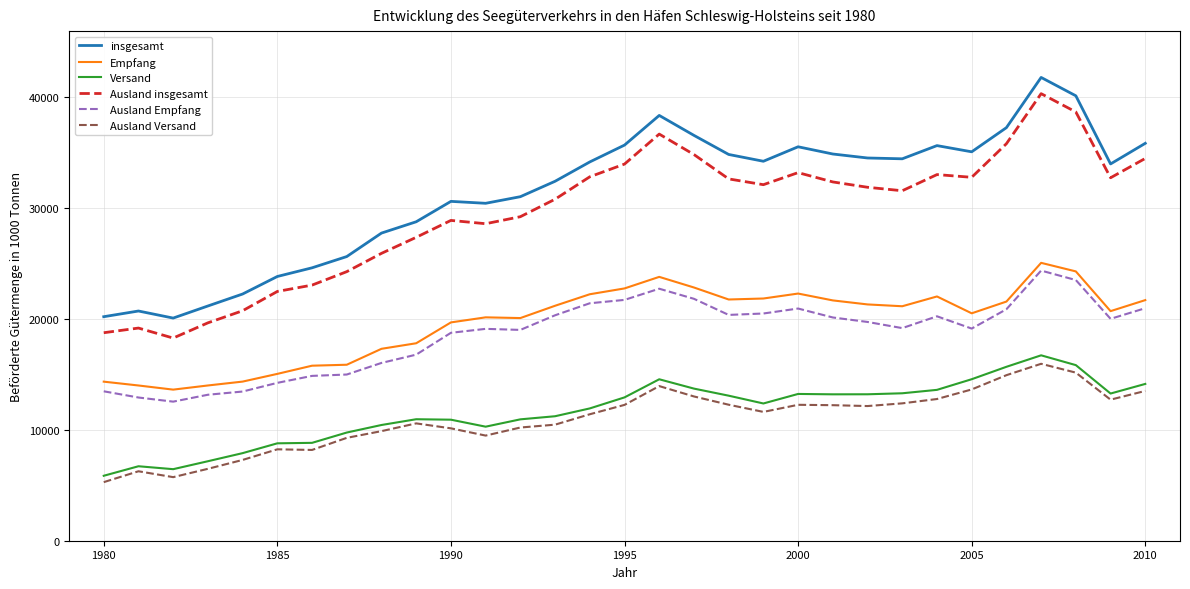

True or false: Ausland insgesamt and Ausland Versand intersect in this chart.

False